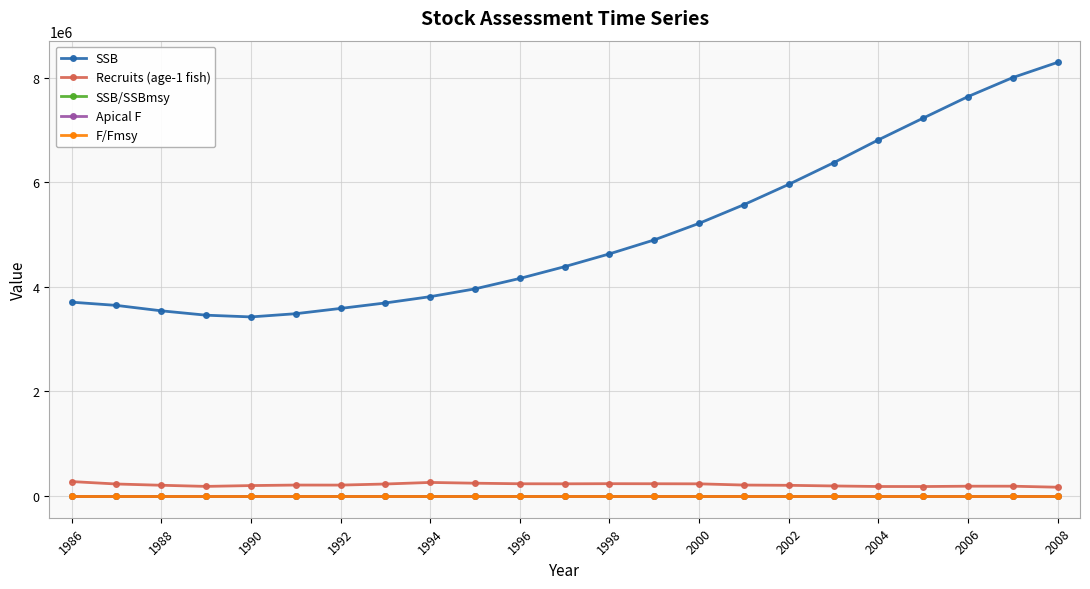

True or false: SSB/SSBmsy and SSB intersect in this chart.

False